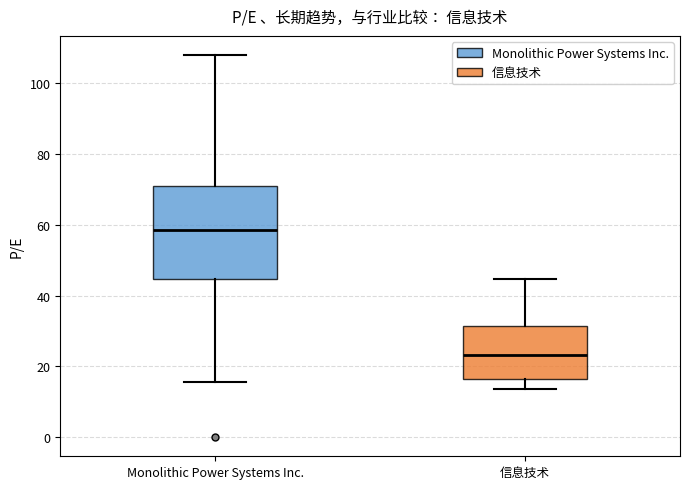

Reading left to right, transcribe this box plot: for each box, give where its median line is, the range the box spans, and where its two whiskers end, as read against the y-axis. The values are not printed on the chart, so give them approximately, as read against the axis.

Monolithic Power Systems Inc.: median 58, box 44 to 72, whiskers 16 to 108
信息技术: median 24, box 16 to 32, whiskers 14 to 44